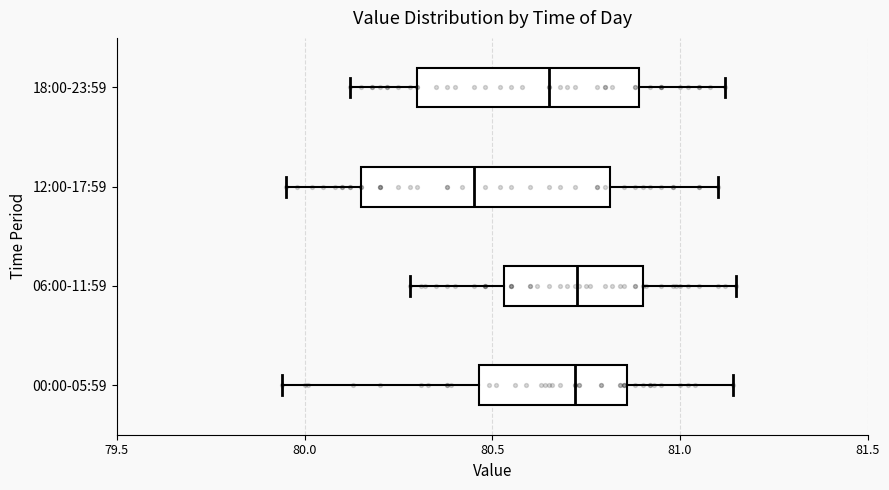

Reading bottom to top, read every box against the x-axis: the position of its median line, the range the box covers, and the ends of its whiskers. The values are not printed on the chart, so give them approximately, as read against the axis.

00:00-05:59: median 80.70, box 80.45 to 80.85, whiskers 79.95 to 81.15
06:00-11:59: median 80.75, box 80.55 to 80.90, whiskers 80.30 to 81.15
12:00-17:59: median 80.45, box 80.15 to 80.80, whiskers 79.95 to 81.10
18:00-23:59: median 80.65, box 80.30 to 80.90, whiskers 80.10 to 81.10